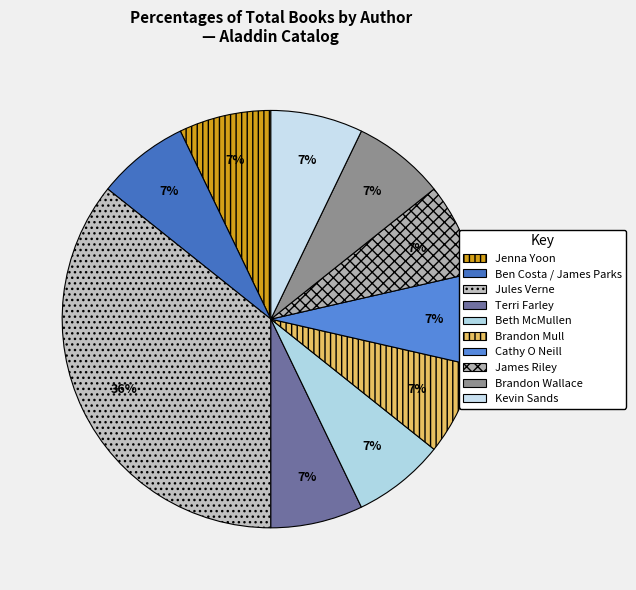

How many segments does this pie chart have?

10